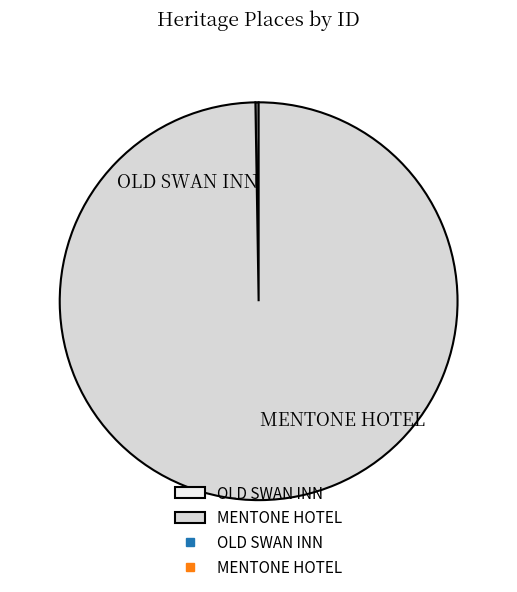

What is the majority slice?

MENTONE HOTEL